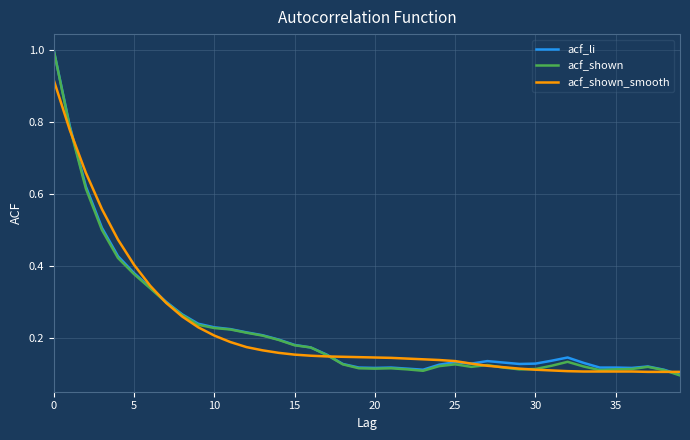

What is the greatest value displayed?

1.0